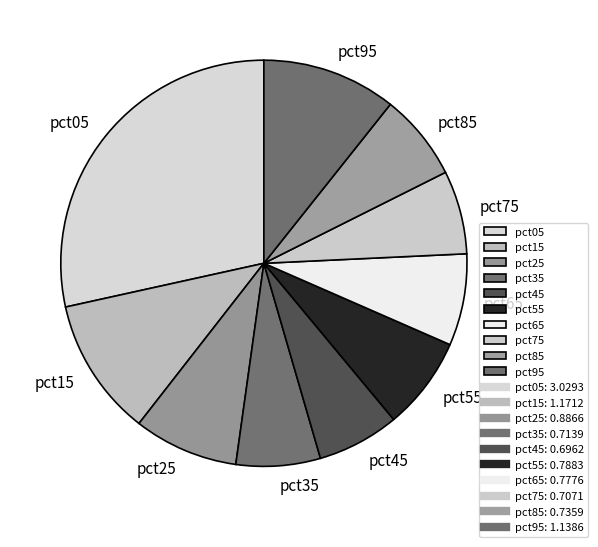

Which slice is the largest?

pct05